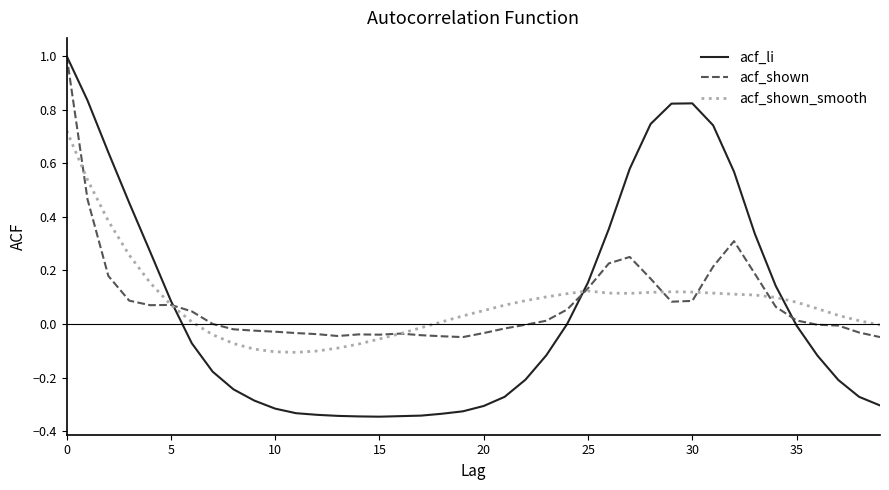

Which series has the widest spread of values?

acf_li